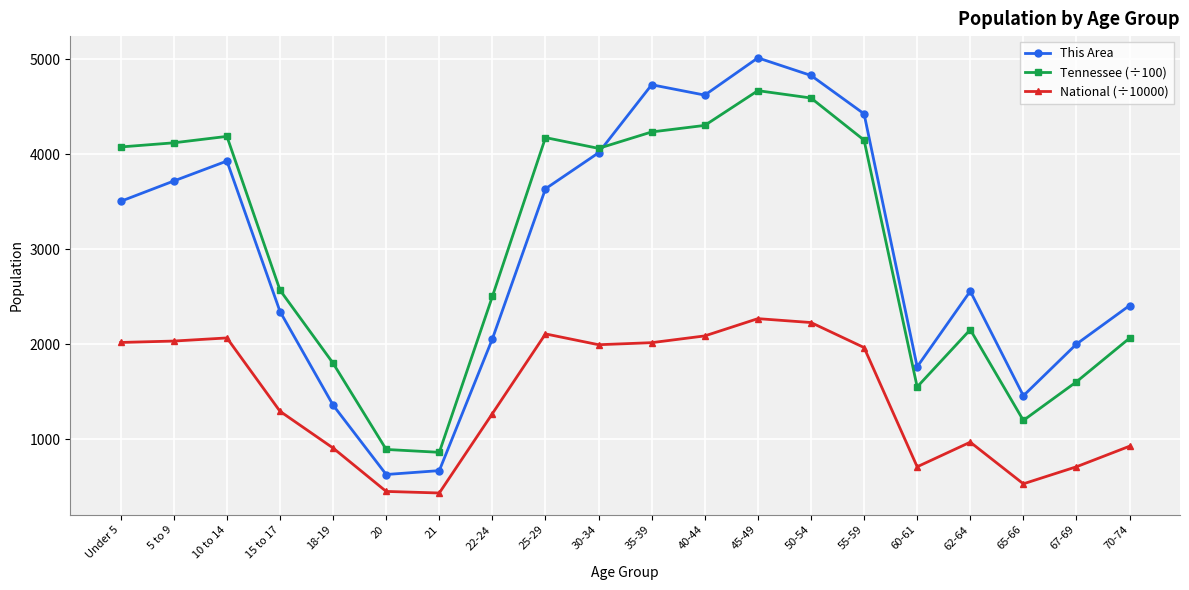

List the series in order of their peak value, highest first.

This Area, Tennessee (÷100), National (÷10000)